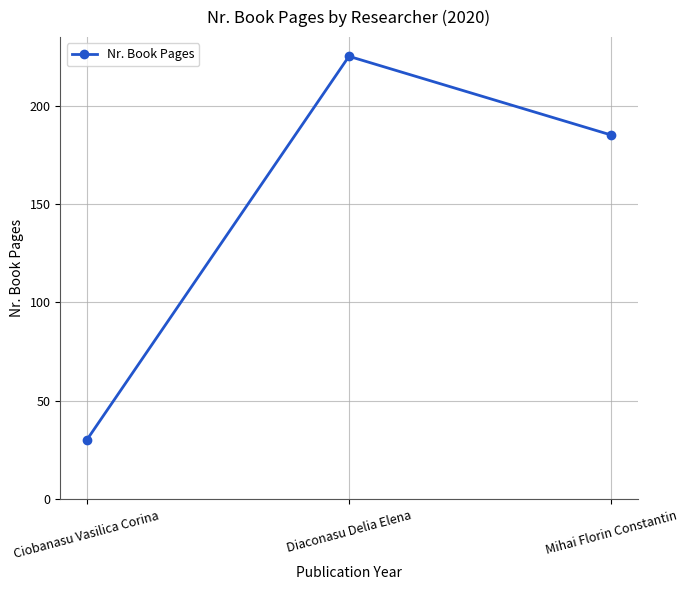

What position from the left is Ciobanasu Vasilica Corina?

1